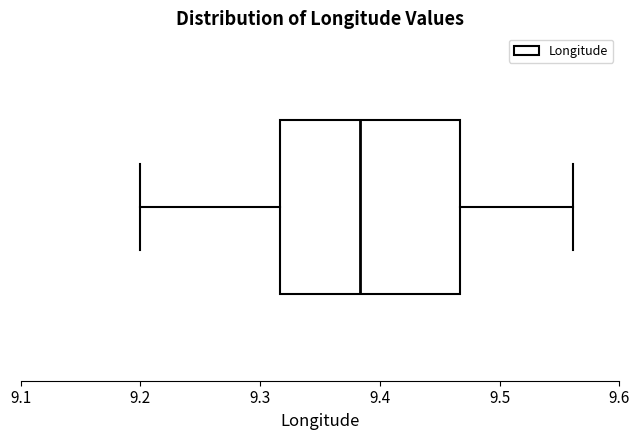

Transcribe this box plot: give where the median line is, the range the box spans, and where the two whiskers end, as read against the x-axis. The values are not printed on the chart, so give them approximately, as read against the axis.

median 9.38, box 9.32 to 9.47, whiskers 9.20 to 9.56